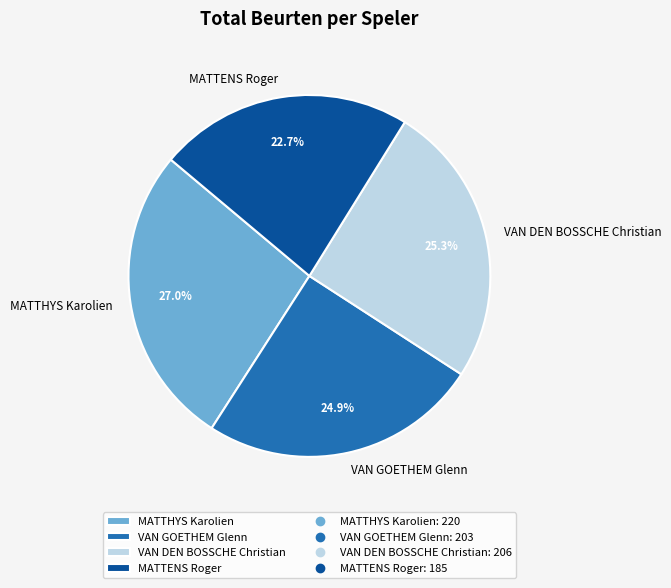

Does VAN DEN BOSSCHE Christian account for over 50% of the chart?

No